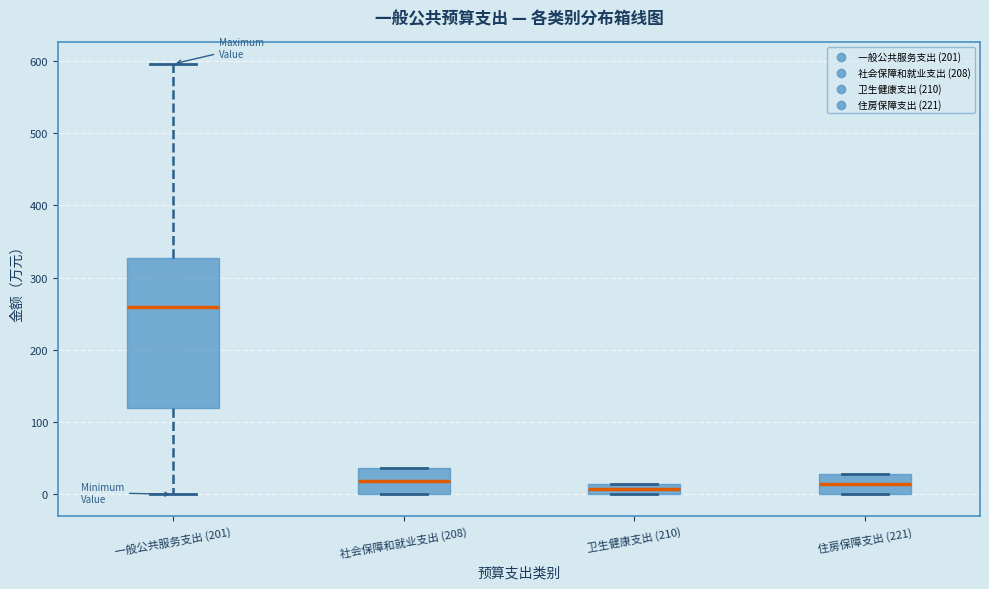

Where is the upper edge of the box for 卫生健康支出 (210) on the y-axis? The values are not printed on the chart, so give them approximately, as read against the axis.

10